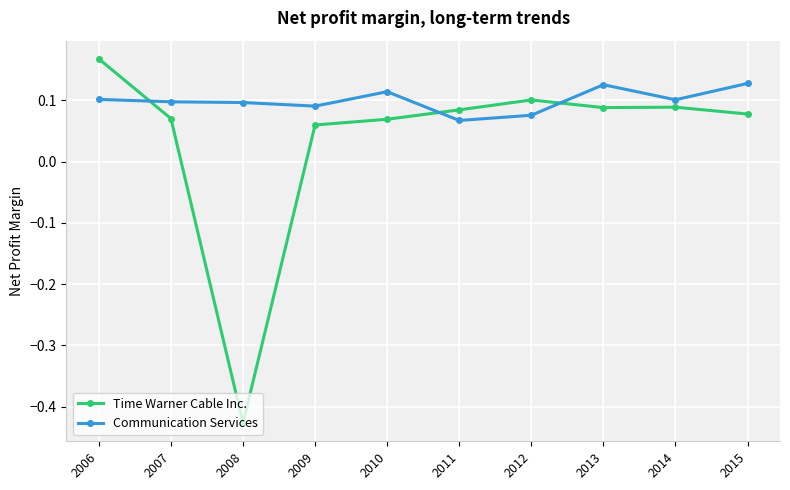

Which series has the largest range (max minus min)?

Time Warner Cable Inc.